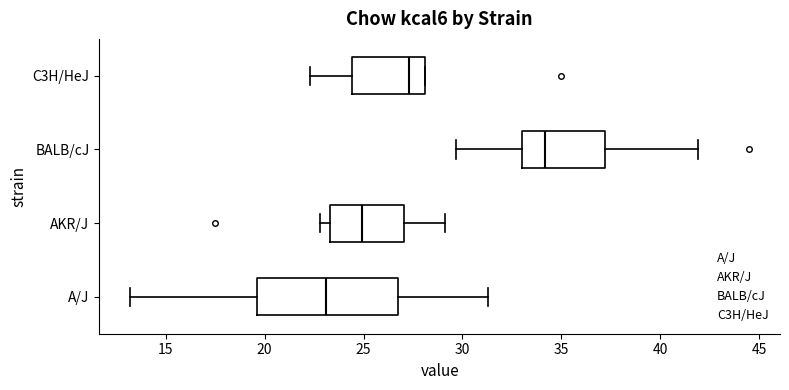

Which box's median line is the furthest to the left?

A/J